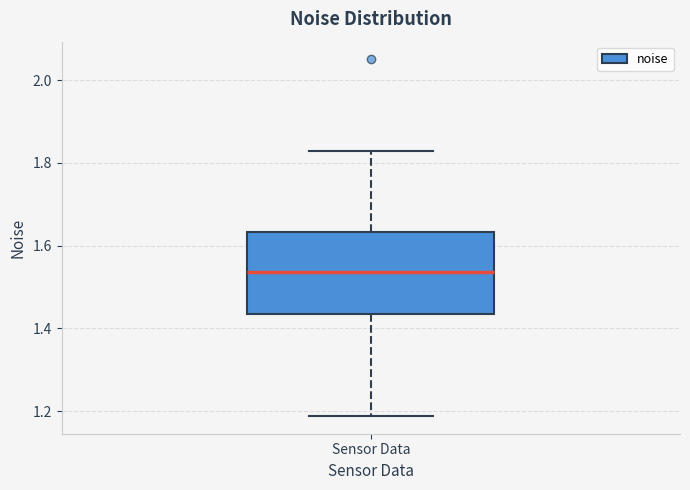

Read this box plot against the y-axis: the position of the median line, the range covered by the box, and the ends of both whiskers. The values are not printed on the chart, so give them approximately, as read against the axis.

median 1.54, box 1.44 to 1.64, whiskers 1.18 to 1.82